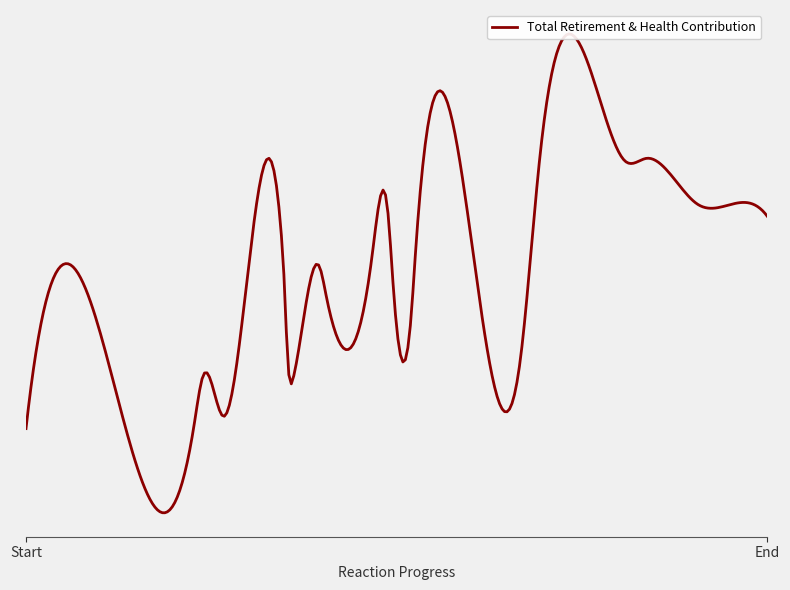

How many data points does each series have?

24